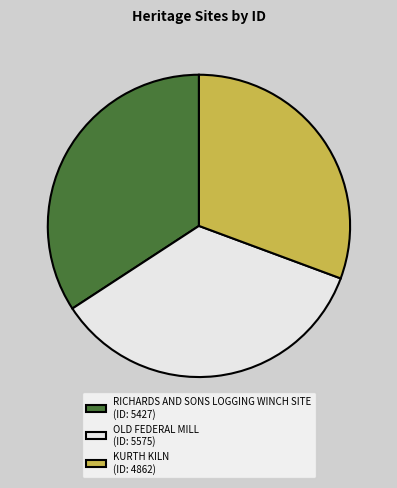

The KURTH KILN slice represents 31% of the pie. True or false?

True